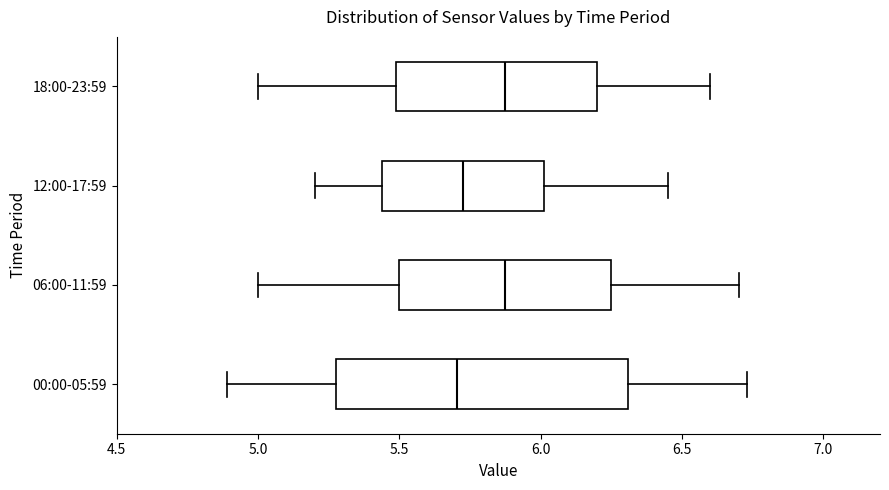

Reading bottom to top, read every box against the x-axis: the position of its median line, the range the box covers, and the ends of its whiskers. The values are not printed on the chart, so give them approximately, as read against the axis.

00:00-05:59: median 5.70, box 5.30 to 6.30, whiskers 4.90 to 6.75
06:00-11:59: median 5.90, box 5.50 to 6.25, whiskers 5.00 to 6.70
12:00-17:59: median 5.75, box 5.45 to 6.00, whiskers 5.20 to 6.45
18:00-23:59: median 5.90, box 5.50 to 6.20, whiskers 5.00 to 6.60